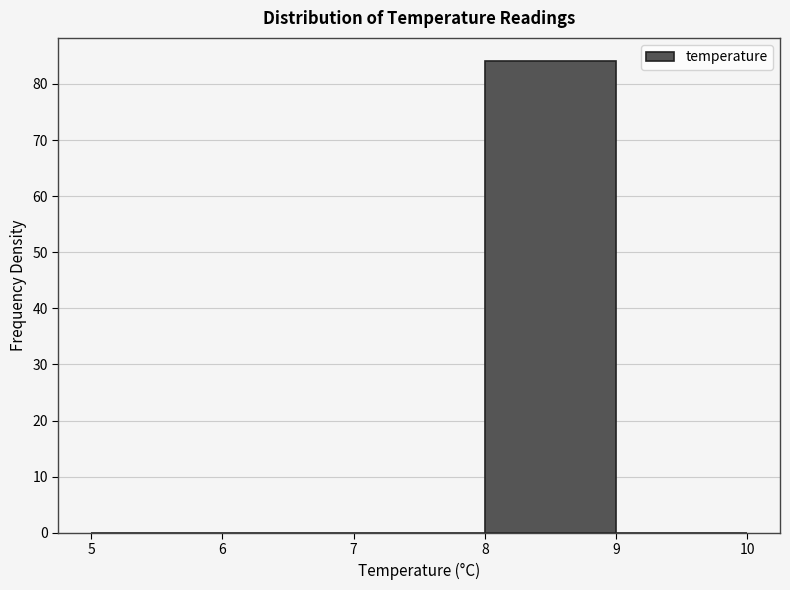

What is the height of the bar covering 8 to 9 on the x-axis? The values are not printed on the chart, so give them approximately, as read against the axis.

84